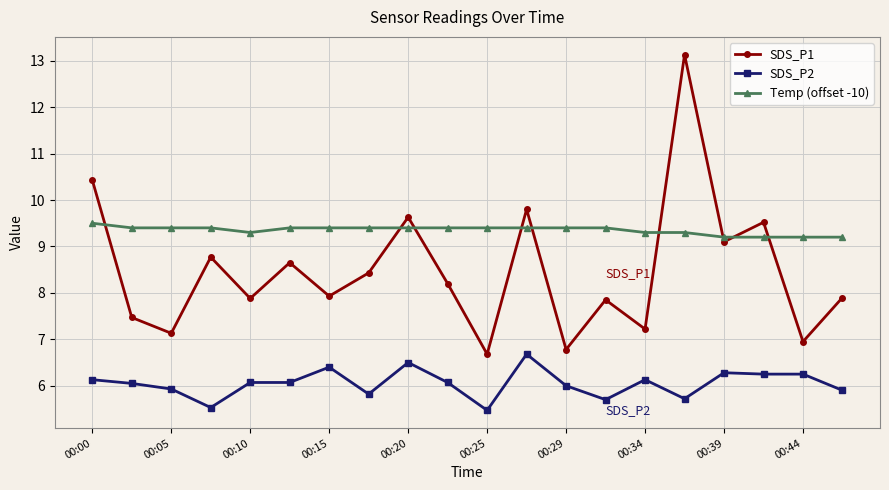

How many intersections are there between SDS_P1 and Temp (offset -10)?

9